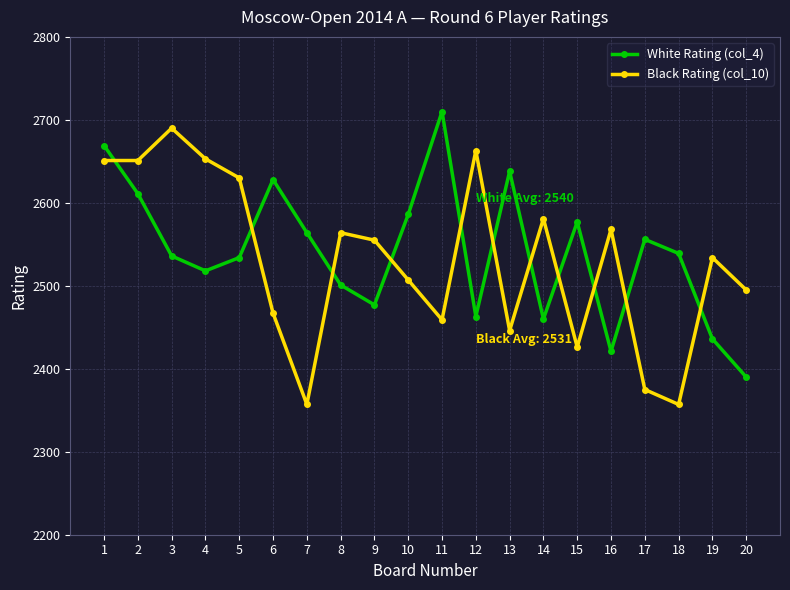

At how many categories does at least one series exceed 2391?

20